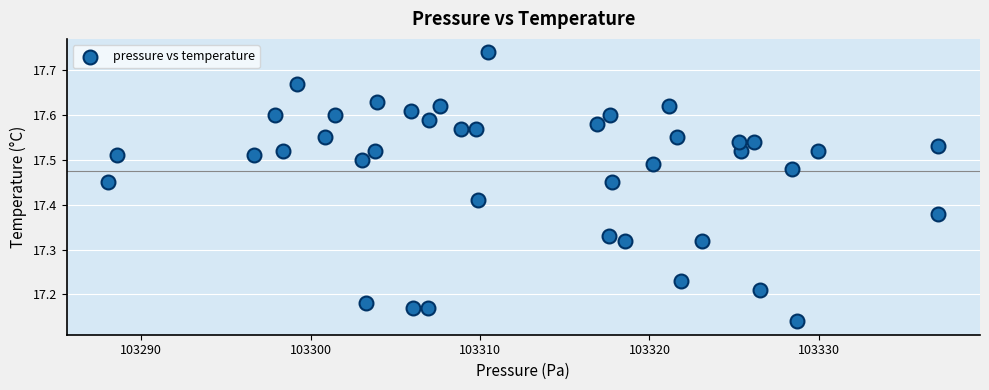

What is the range of X values (max minus min)?

49.0